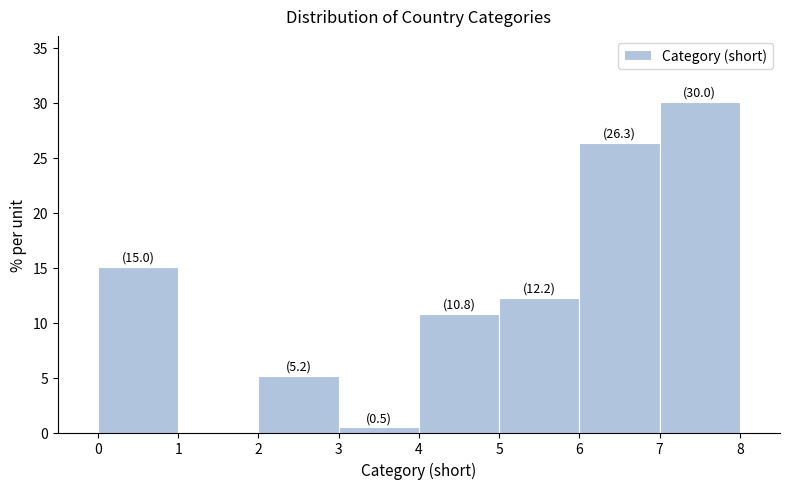

Which range on the x-axis has the tallest bar?

7 to 8